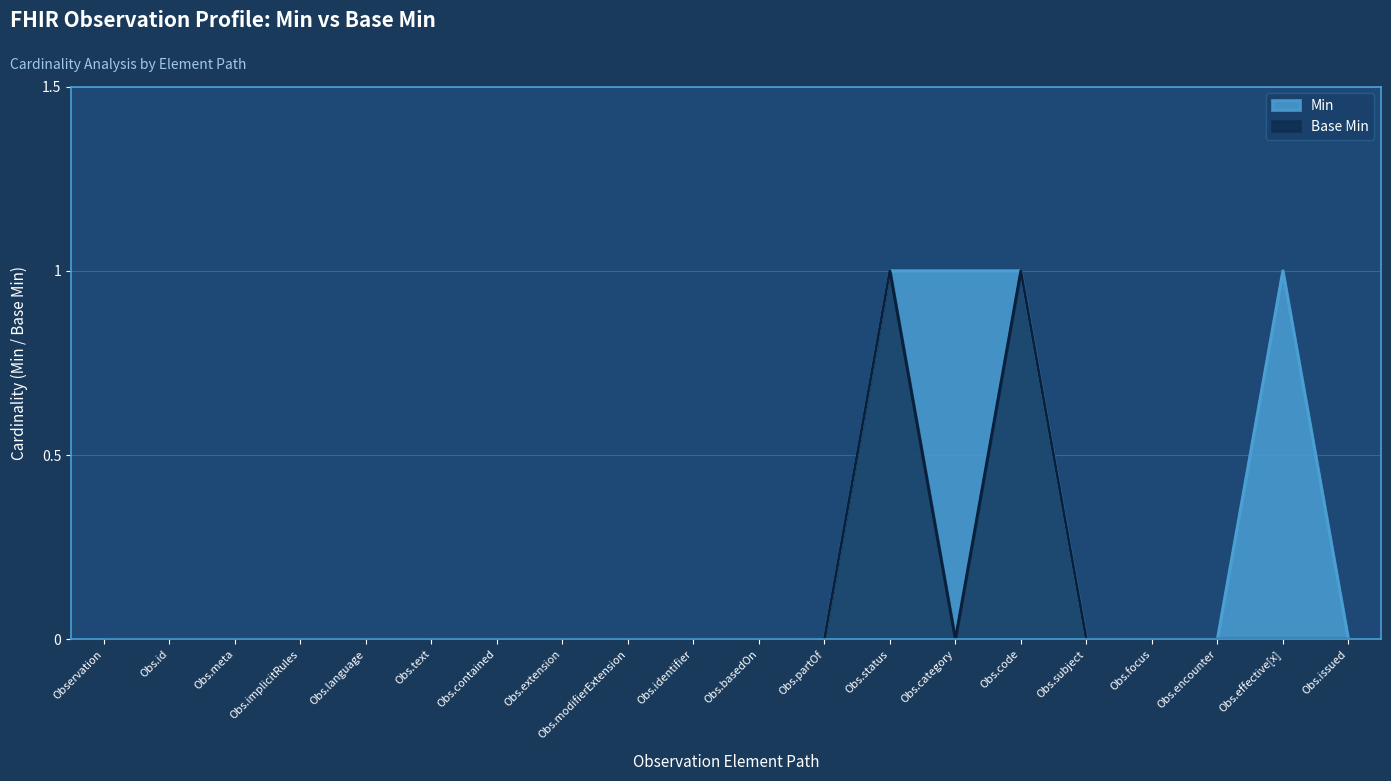

List the series in order of their overall mean, highest first.

Min, Base Min